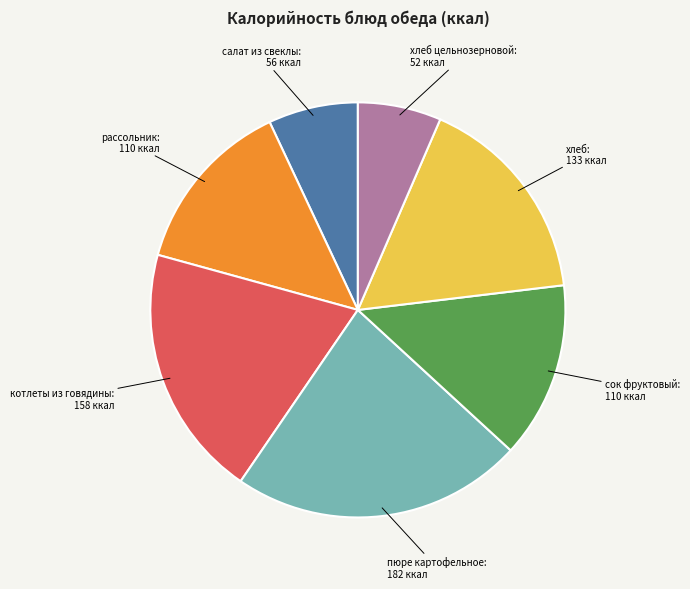

Is there a majority slice in this chart?

No